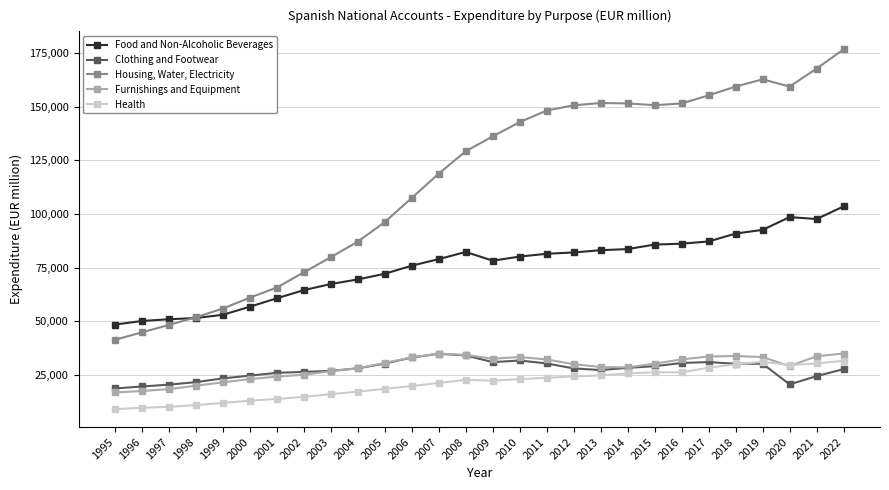

The Clothing and Footwear series shows 30291 at 2011. True or false?

True